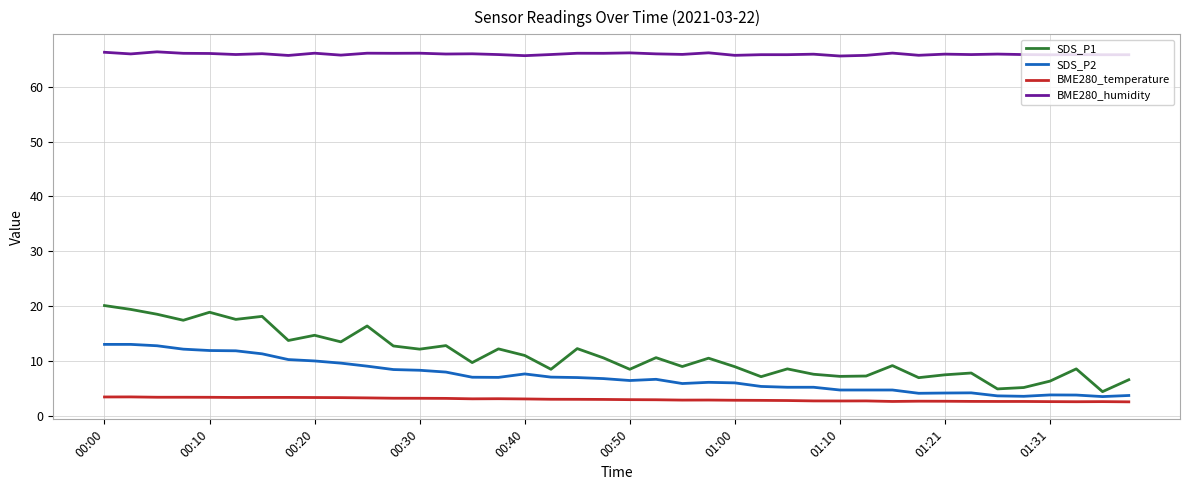

Rank the series by their maximum value, from lowest to highest.

BME280_temperature, SDS_P2, SDS_P1, BME280_humidity